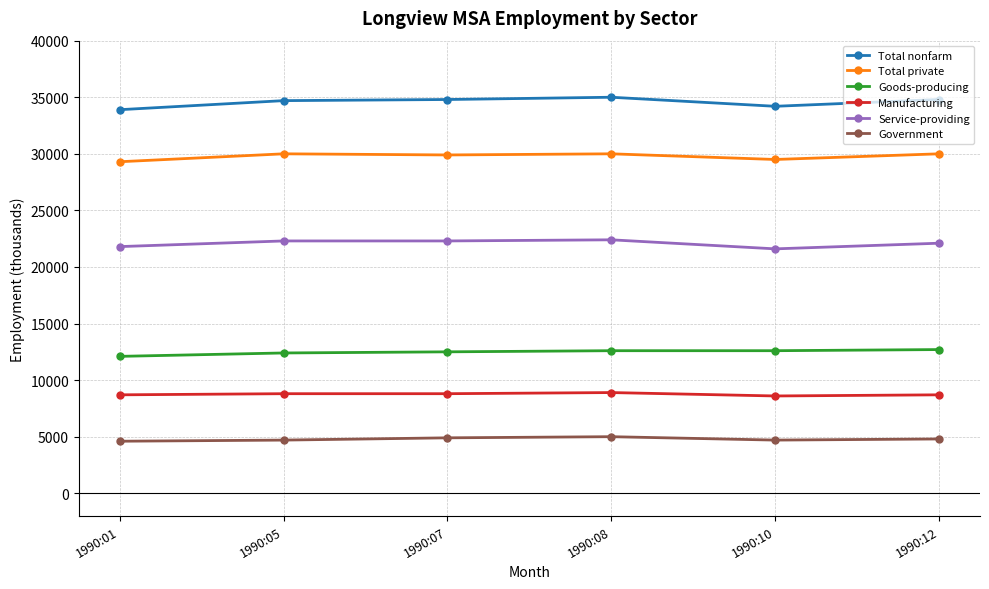

True or false: Goods-producing and Service-providing cross at least once.

False